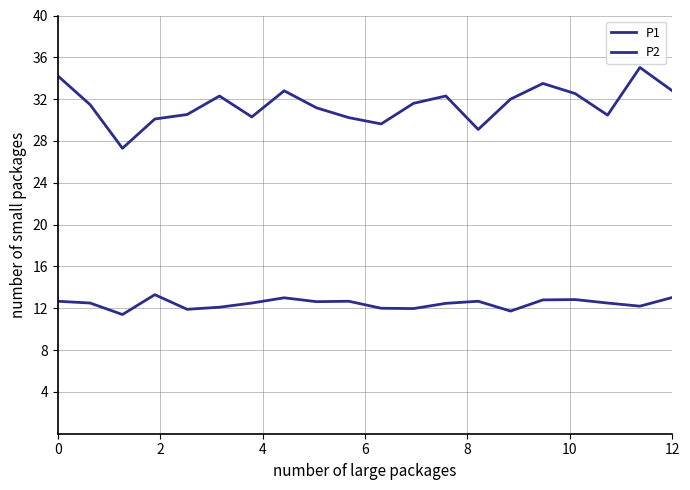

What is the difference between the second highest and minimum values in the P1 series?

6.9